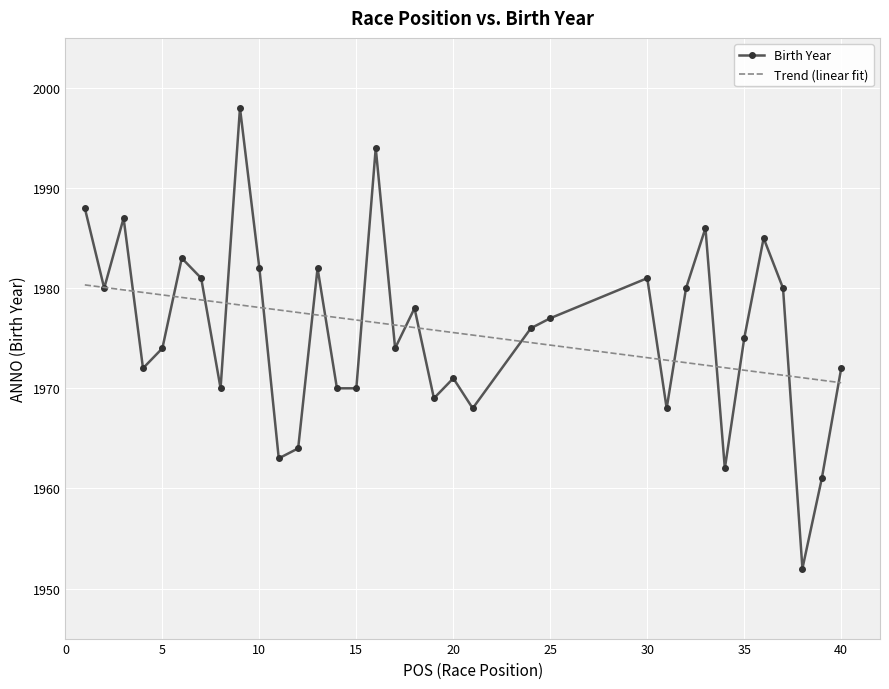

What is the greatest value displayed?

1998